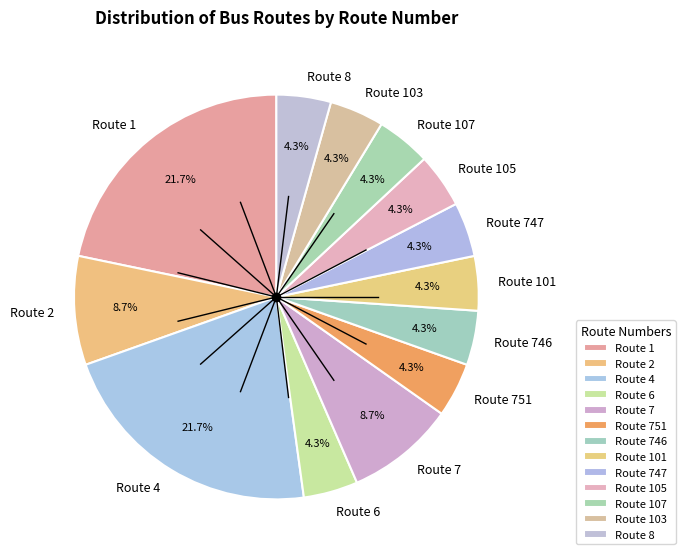

Is there a majority slice in this chart?

No